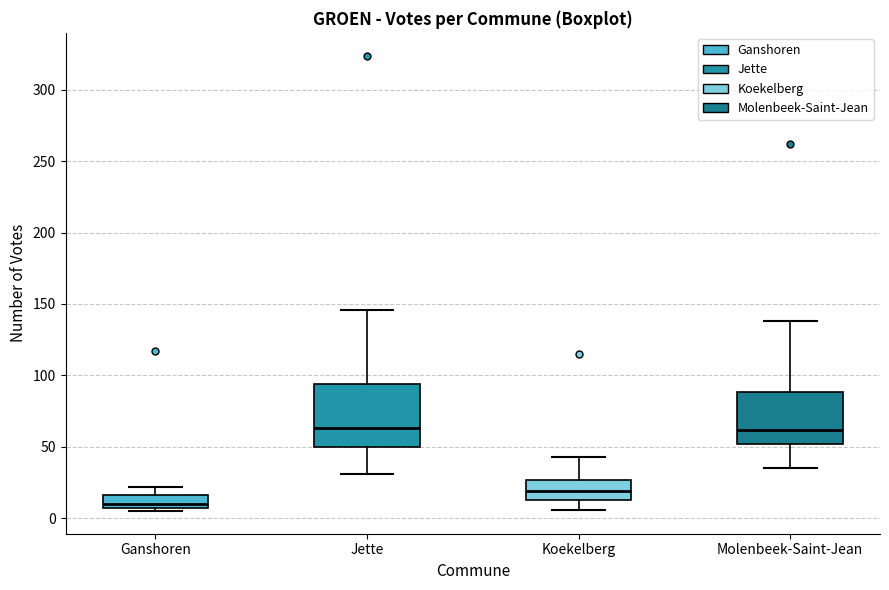

Reading left to right, transcribe this box plot: for each box, give where its median line is, the range the box spans, and where its two whiskers end, as read against the y-axis. The values are not printed on the chart, so give them approximately, as read against the axis.

Ganshoren: median 10, box 5 to 15, whiskers 5 (just below the box's lower edge) to 20
Jette: median 65, box 50 to 95, whiskers 30 to 145
Koekelberg: median 20, box 15 to 25, whiskers 5 to 45
Molenbeek-Saint-Jean: median 60, box 50 to 90, whiskers 35 to 140